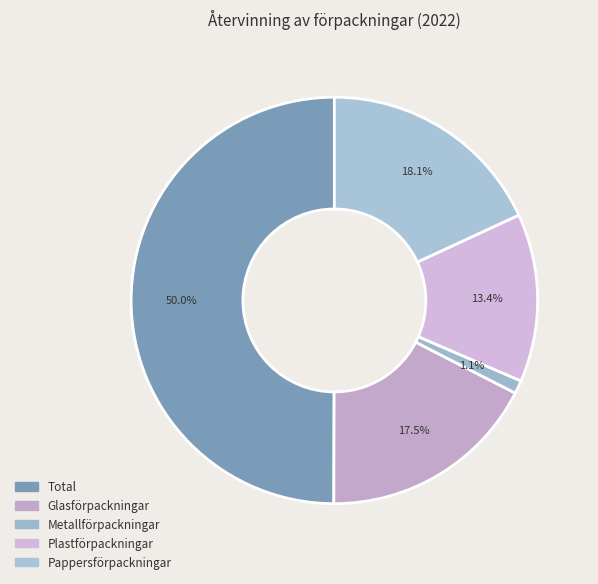

What is the largest slice in the pie chart?

Total